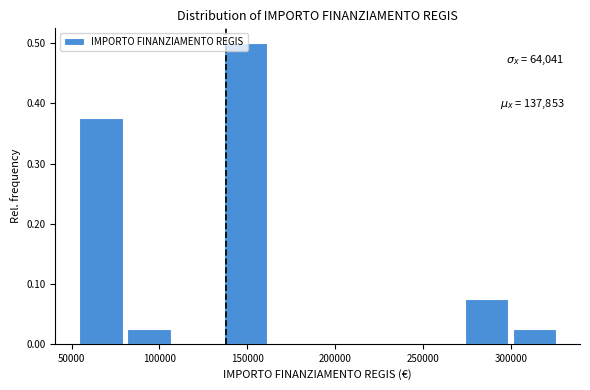

Over which range of the x-axis is the bar tallest?

135000 to 165000